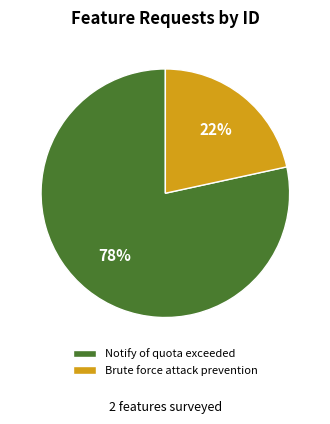

What is the largest slice in the pie chart?

Notify of quota exceeded